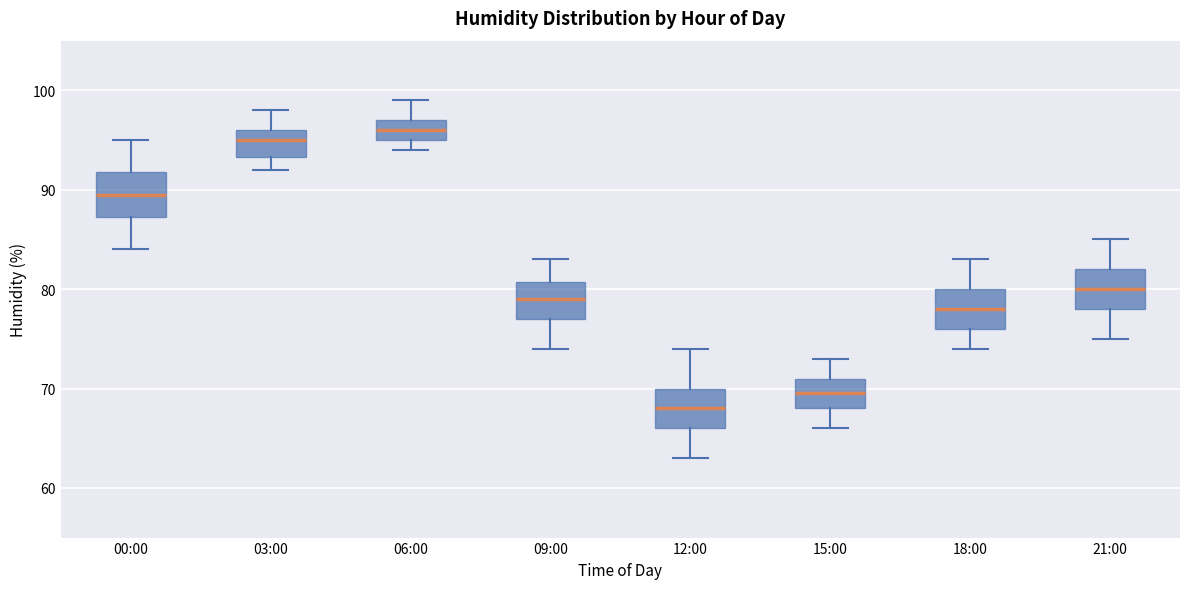

Reading left to right, read every box against the y-axis: the position of its median line, the range the box covers, and the ends of its whiskers. The values are not printed on the chart, so give them approximately, as read against the axis.

00:00: median 90, box 87 to 92, whiskers 84 to 95
03:00: median 95, box 93 to 96, whiskers 92 to 98
06:00: median 96, box 95 to 97, whiskers 94 to 99
09:00: median 79, box 77 to 81, whiskers 74 to 83
12:00: median 68, box 66 to 70, whiskers 63 to 74
15:00: median 70, box 68 to 71, whiskers 66 to 73
18:00: median 78, box 76 to 80, whiskers 74 to 83
21:00: median 80, box 78 to 82, whiskers 75 to 85